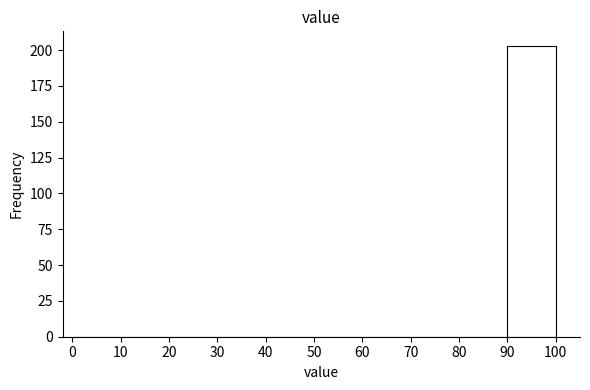

Which range on the x-axis has the tallest bar?

90 to 100